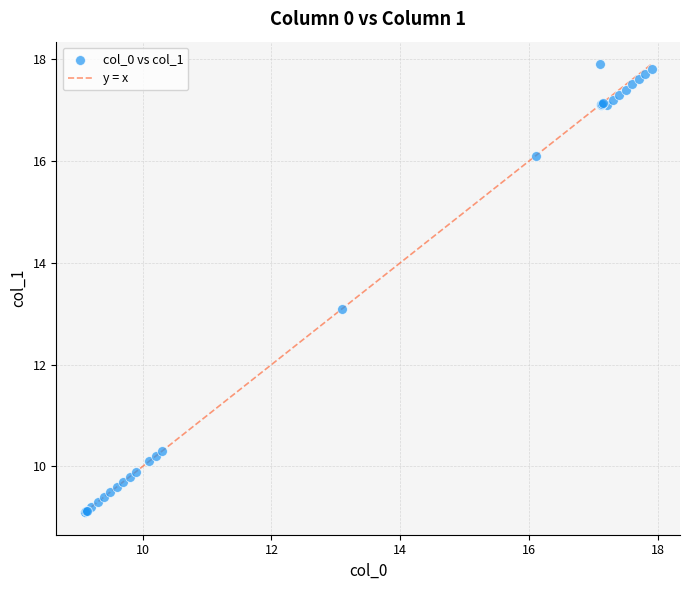

What Y value in the scatter plot is closest to 13?

13.1